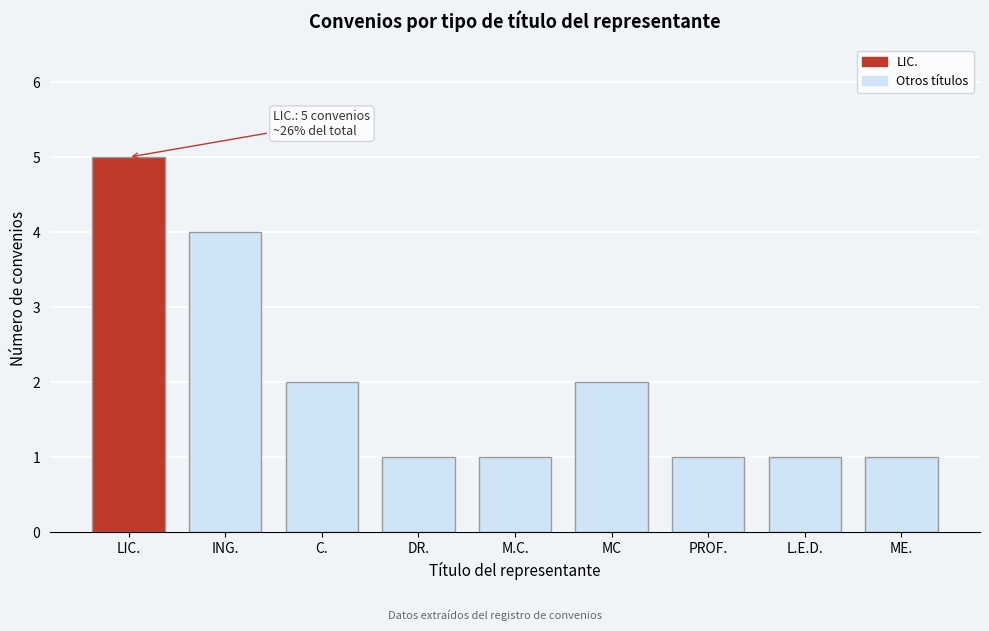

Reading left to right, extract all data points from this chart.

LIC.=5	ING.=4	C.=2	DR.=1	M.C.=1	MC=2	PROF.=1	L.E.D.=1	ME.=1